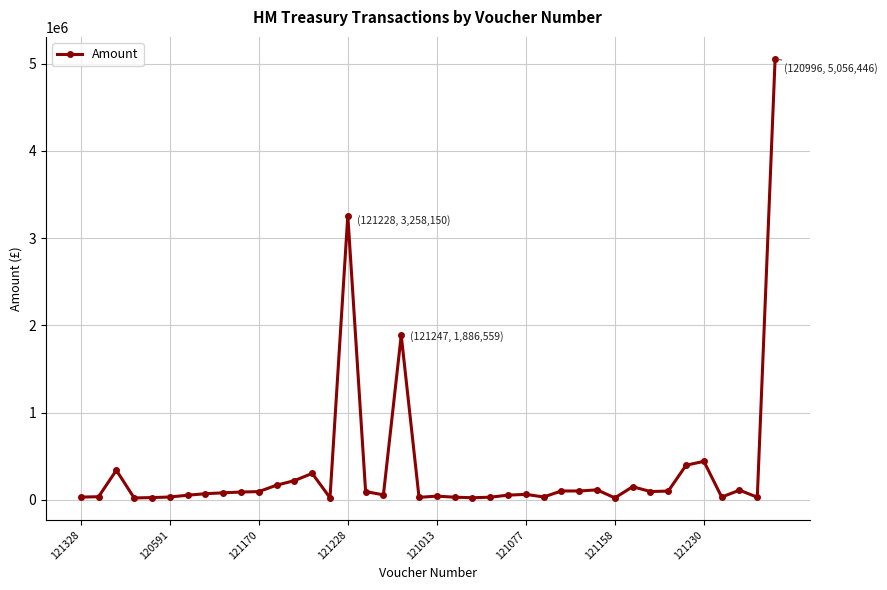

True or false: there are more than 2 points higher than both neighbors.

True